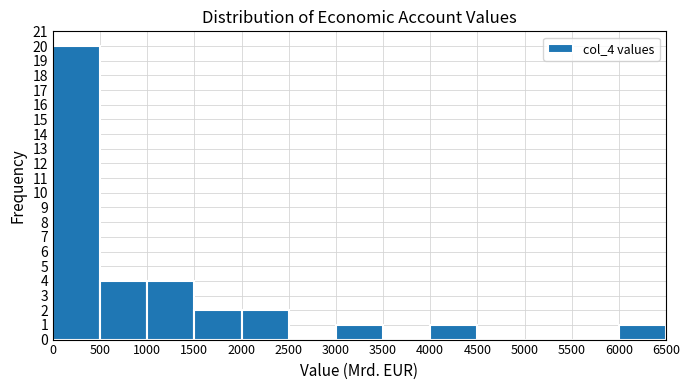

Reading left to right, list every bar in this chart as the range it spans on the x-axis followed by its height. The values are not printed on the chart, so give them approximately, as read against the axis.

0 to 500: 20
500 to 1000: 4
1000 to 1500: 4
1500 to 2000: 2
2000 to 2500: 2
2500 to 3000: 0
3000 to 3500: 1
3500 to 4000: 0
4000 to 4500: 1
4500 to 5000: 0
5000 to 5500: 0
5500 to 6000: 0
6000 to 6500: 1